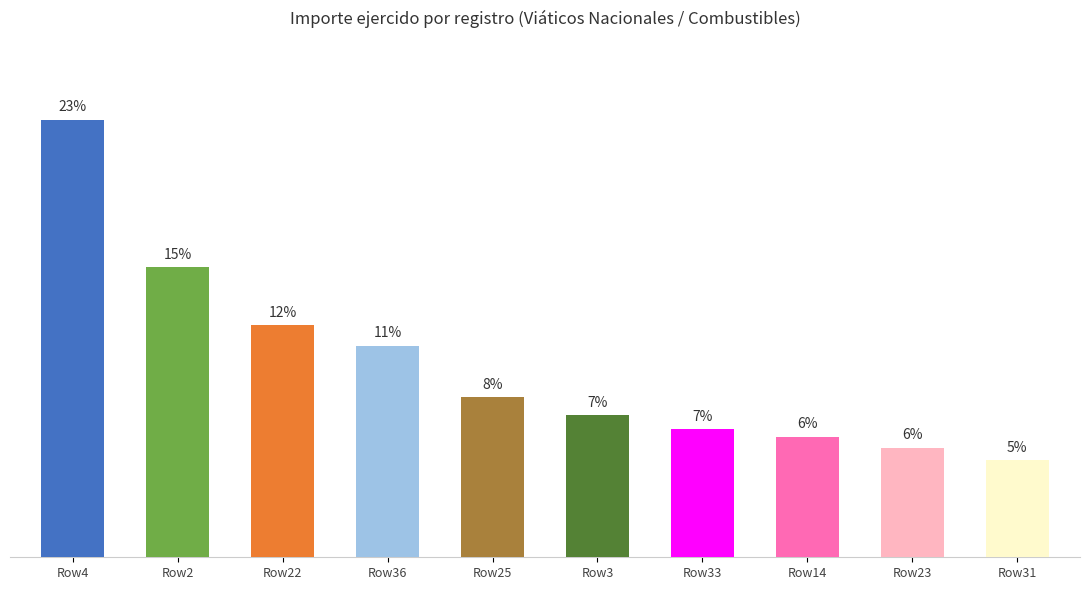

What is the change in value from Row2 to Row31?

-1442